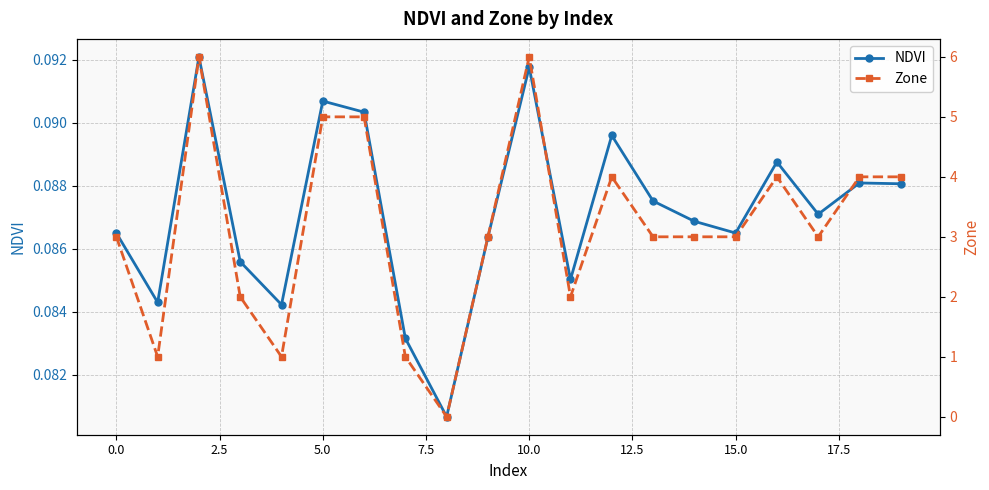

Does the chart display data point markers on the line(s)?

Yes